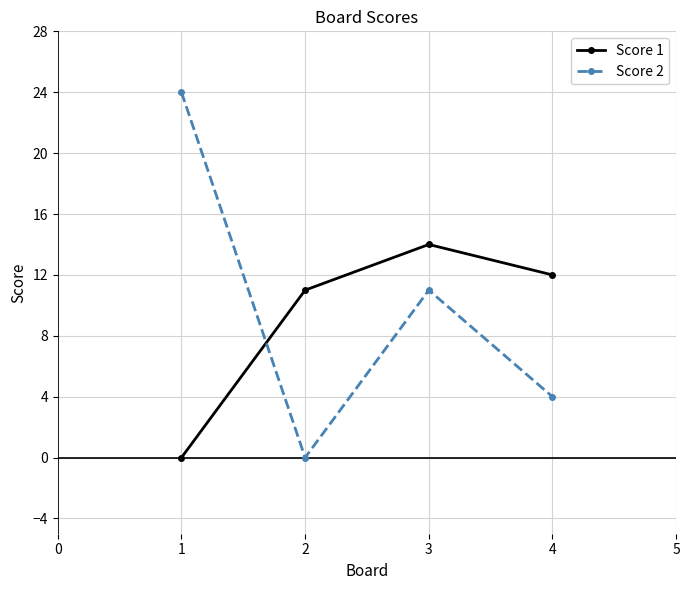

Which series has the largest total across all categories?

Score 2